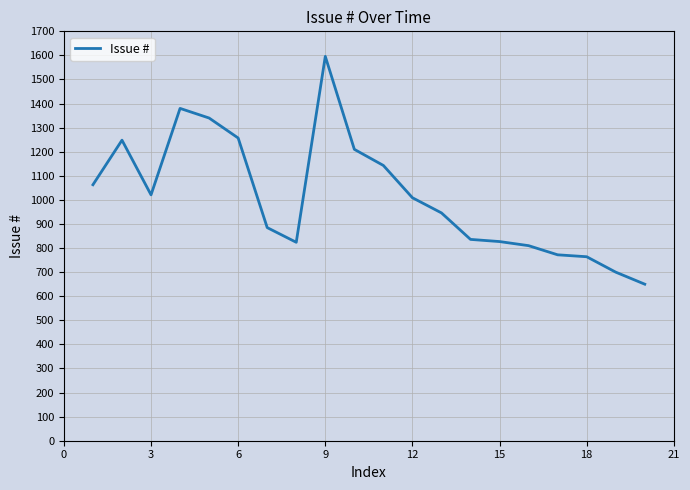

What is the greatest value displayed?

1596